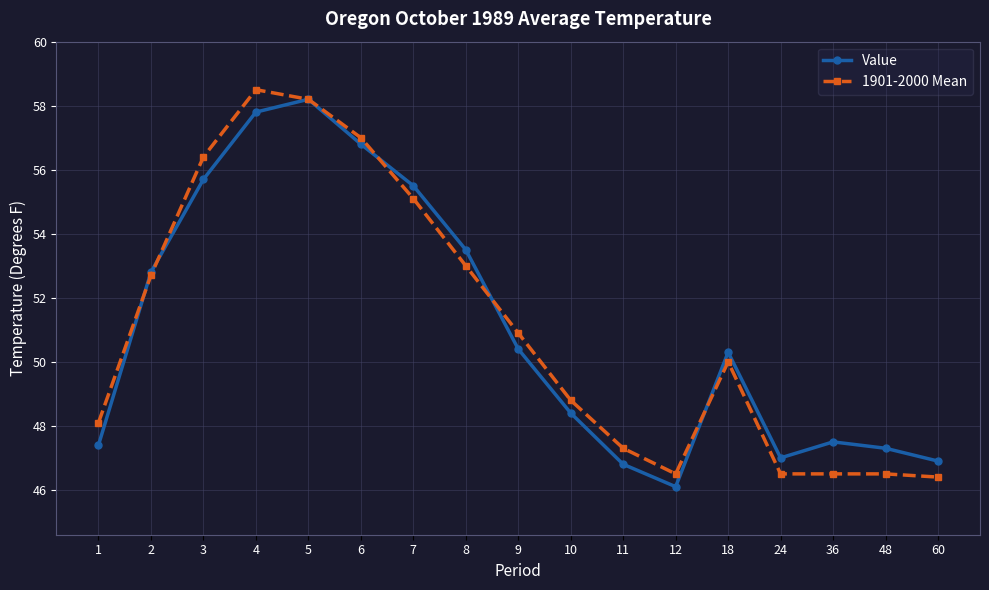

Which series changed the most between 4 and 7?

1901-2000 Mean